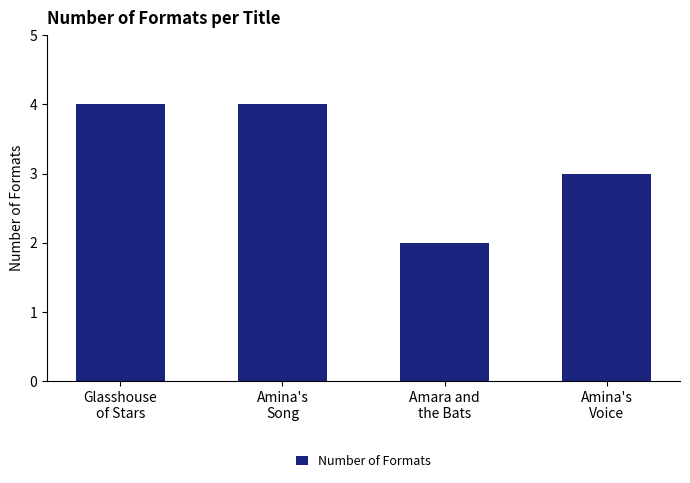

What is the difference between the second highest and minimum values?

2